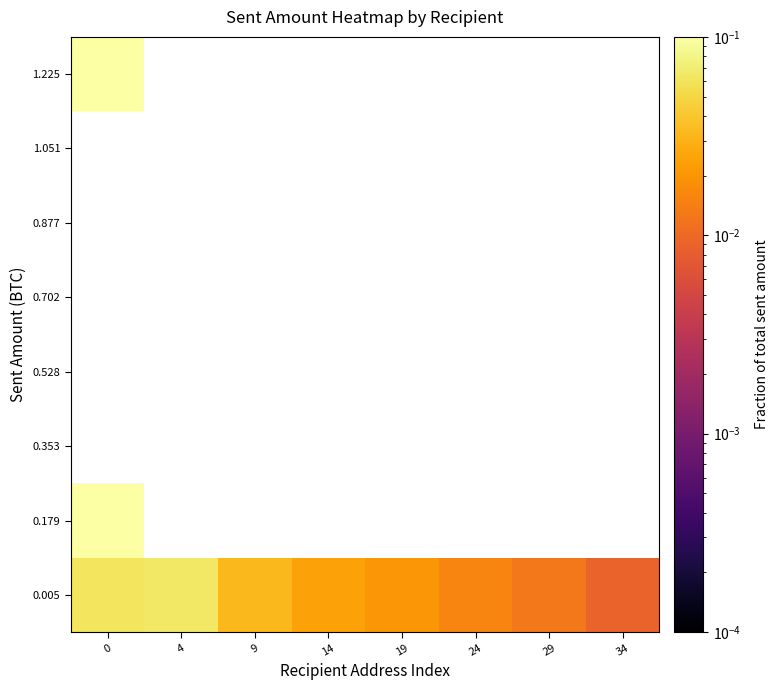

Which series changed the most between 4 and 24?

0.005